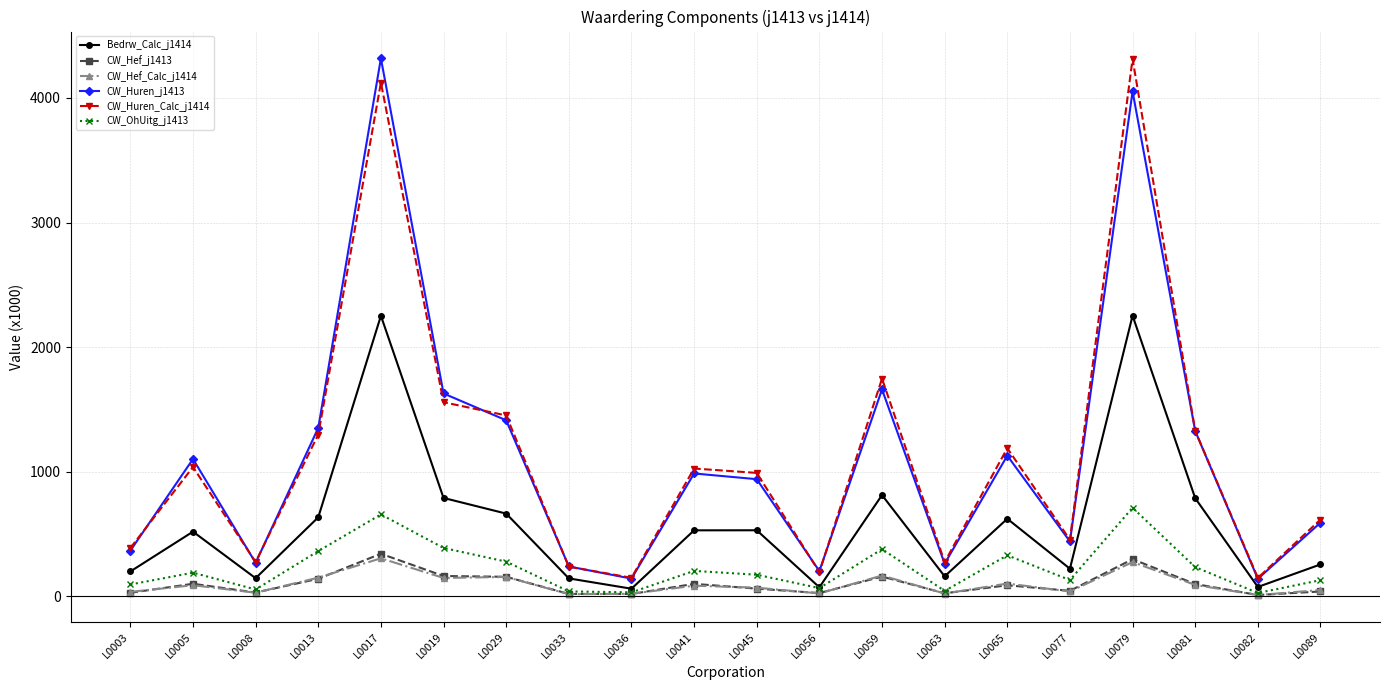

At how many categories does at least one series exceed 765?

11